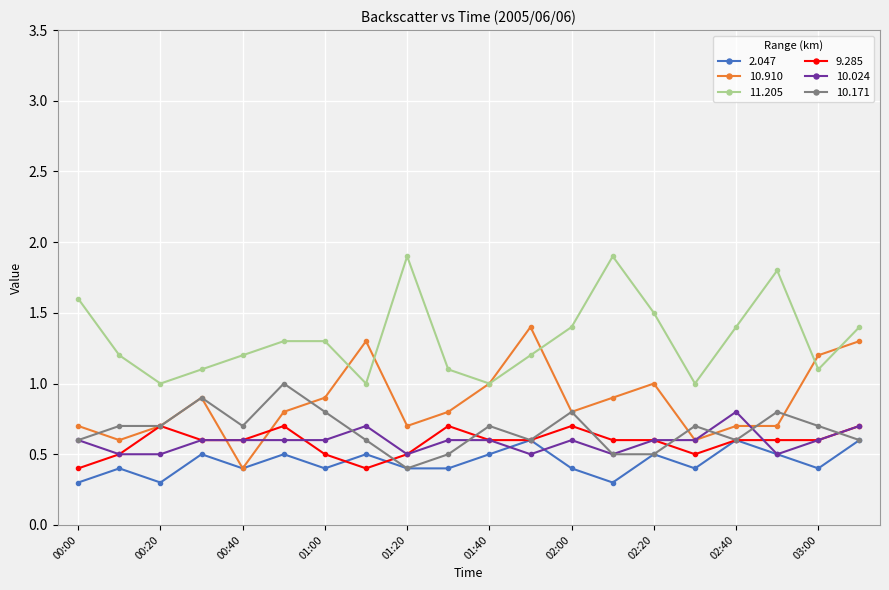

True or false: 9.285 and 11.205 intersect in this chart.

False